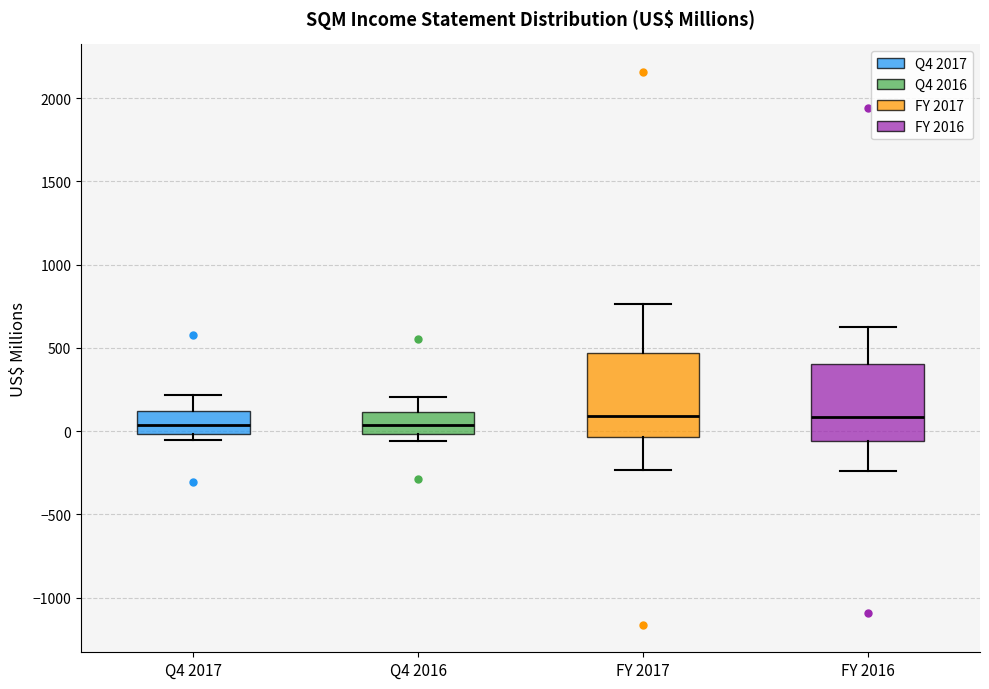

Reading left to right, read every box against the y-axis: the position of its median line, the range the box covers, and the ends of its whiskers. The values are not printed on the chart, so give them approximately, as read against the axis.

Q4 2017: median 50, box 0 to 100, whiskers -50 to 200
Q4 2016: median 50, box 0 to 100, whiskers -50 to 200
FY 2017: median 100, box -50 to 450, whiskers -250 to 750
FY 2016: median 100, box -50 to 400, whiskers -250 to 600